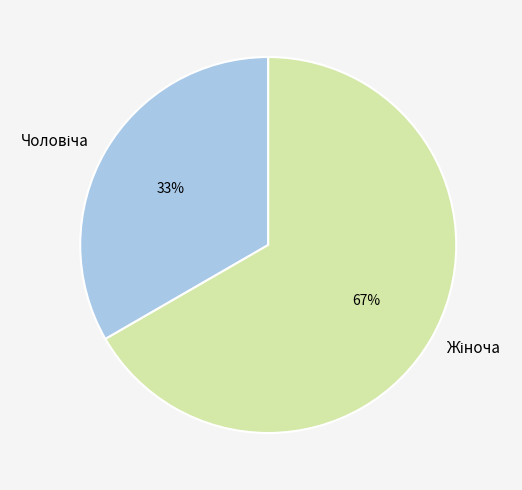

To the nearest percent, what is the average slice percentage?

50%